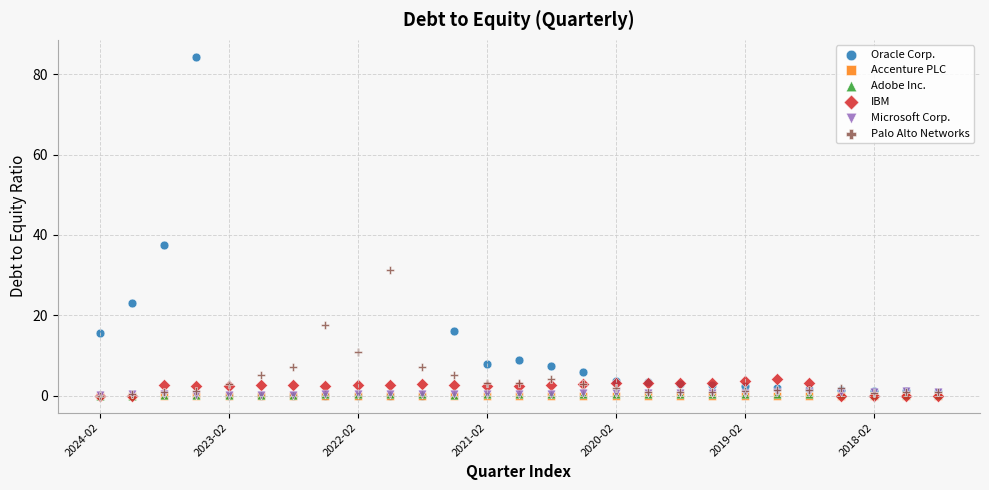

Which series has the widest spread of Y values?

Oracle Corp.